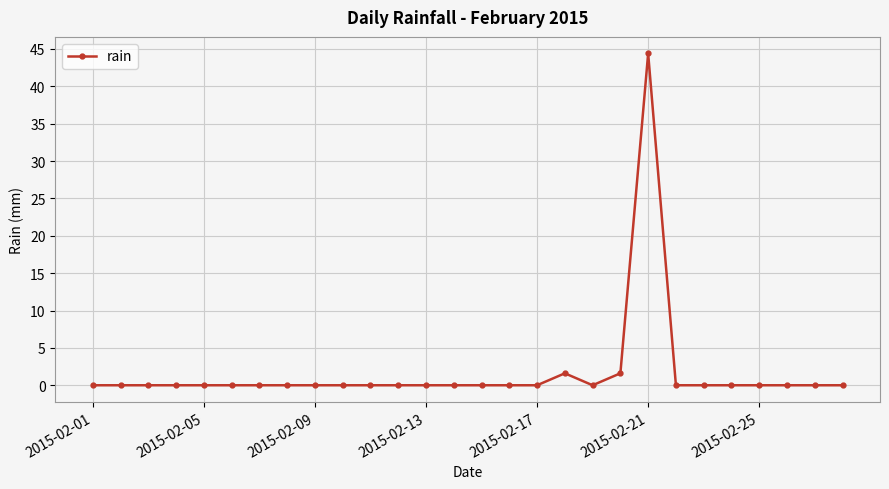

Count the number of data series in this chart.

1